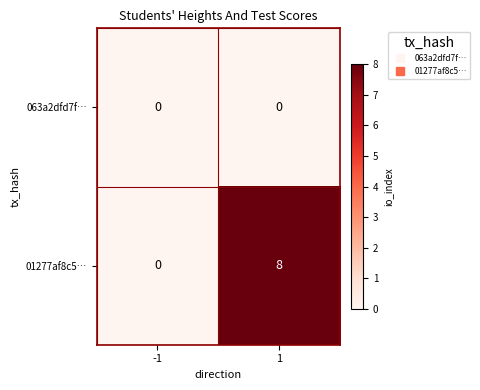

Rank the series by their maximum value, from lowest to highest.

063a2dfd7f…, 01277af8c5…